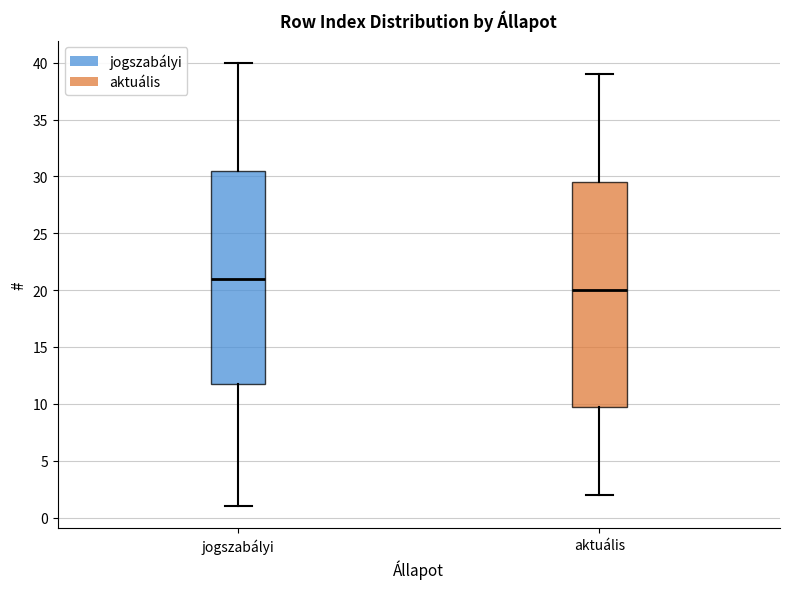

Which box is the tallest, from its lower edge to its upper edge?

aktuális